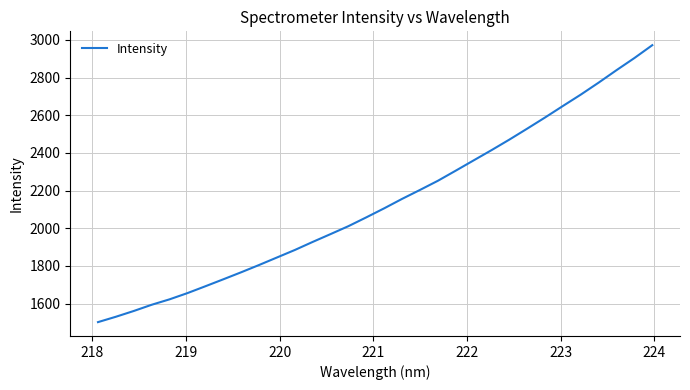

What is the maximum value shown in the chart?

2971.7